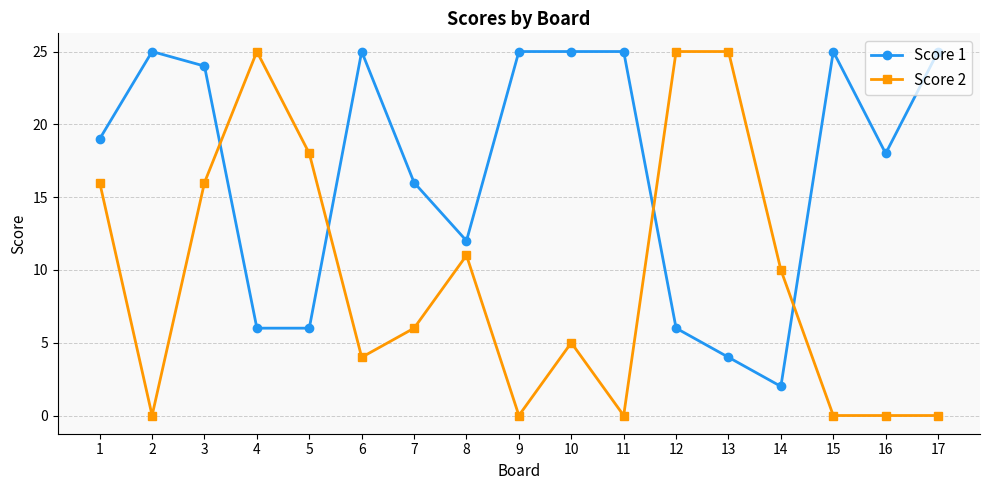

Which series has the largest total across all categories?

Score 1